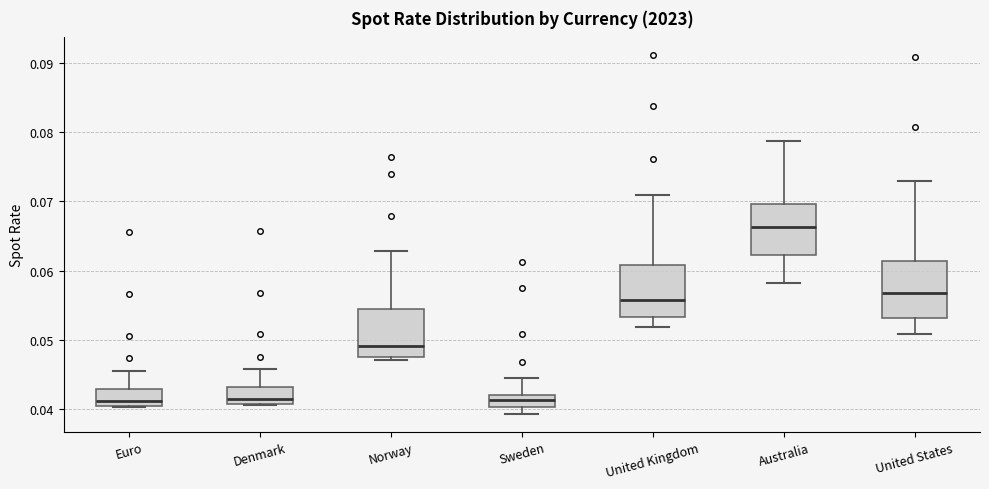

Which box has the highest median line?

Australia